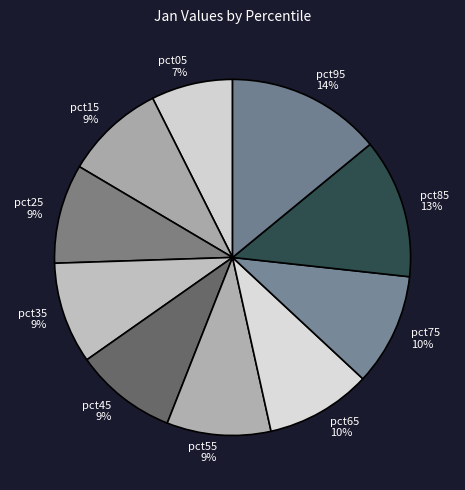

Does pct45 account for over 50% of the chart?

No